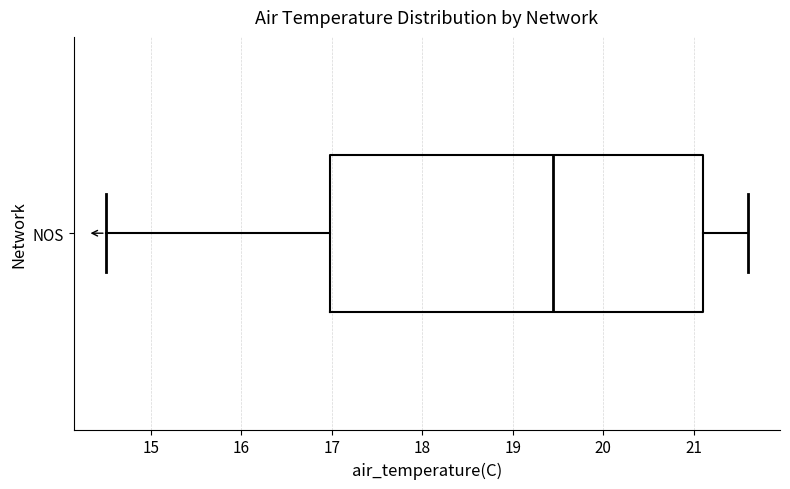

Where does the median line of the box for NOS sit on the x-axis? The values are not printed on the chart, so give them approximately, as read against the axis.

19.5